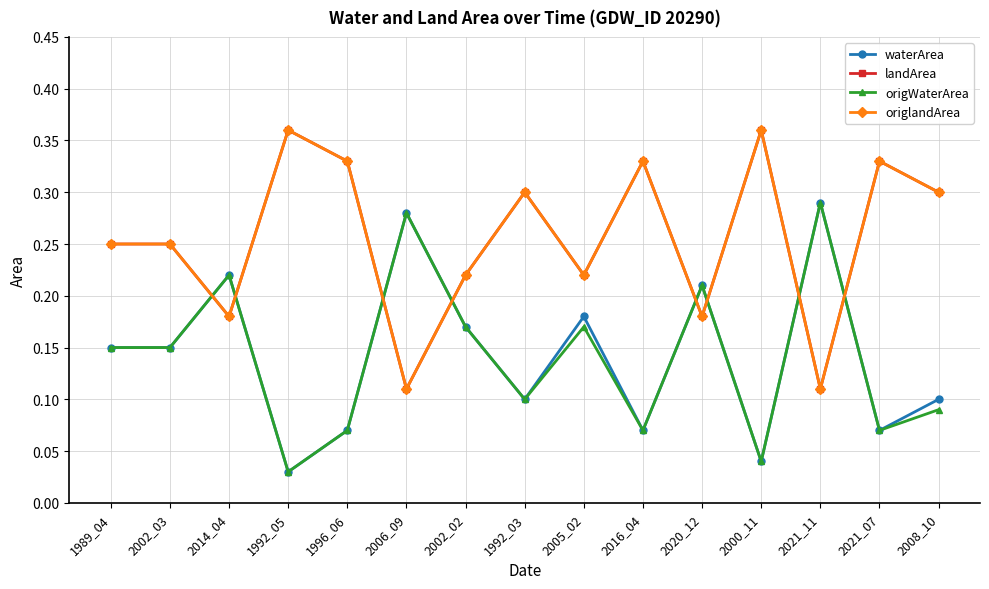

What is the lowest value of the landArea series?

0.1